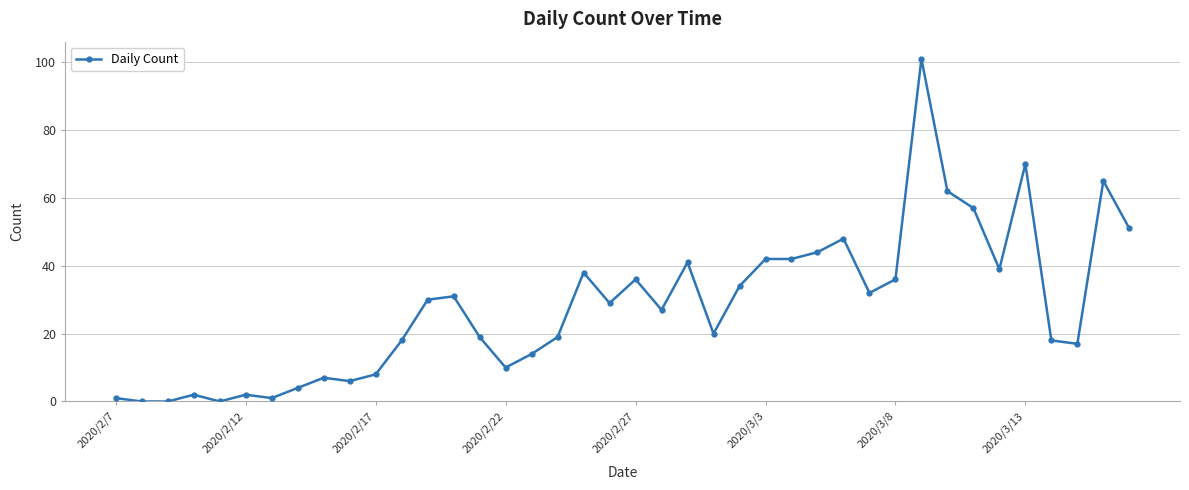

What is the maximum value shown in the chart?

101